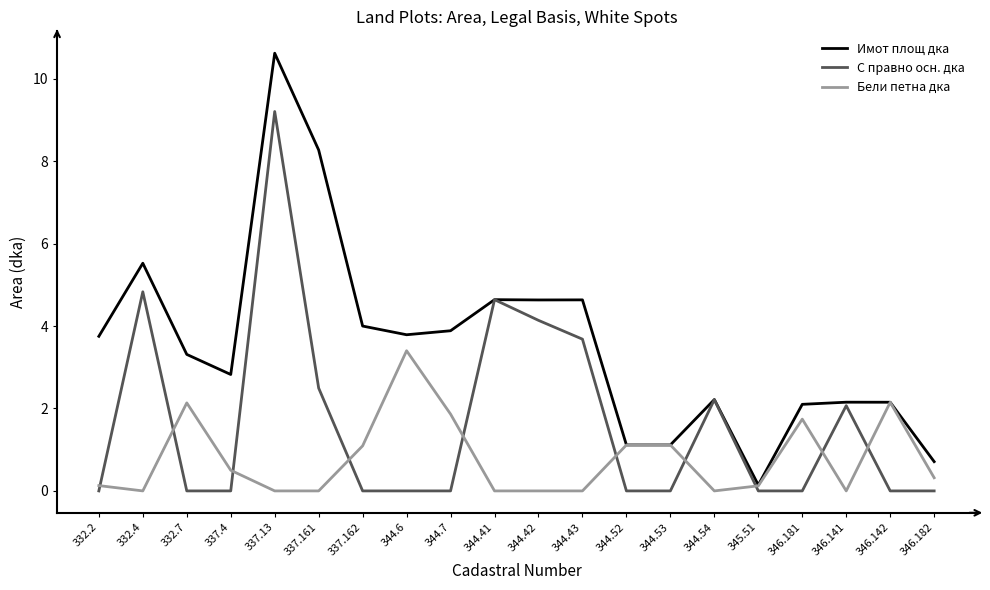

Is it true that Имот площ дка equals 3.6 at 346.141?

False